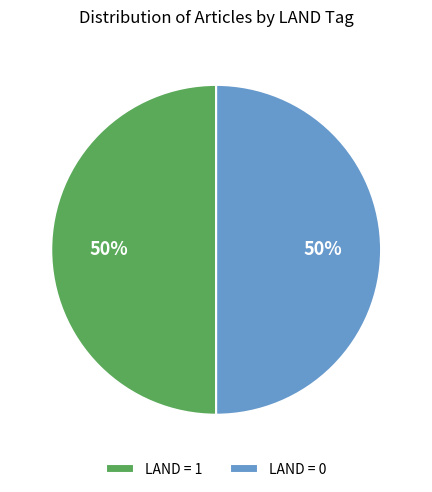

Is it true that LAND = 0 is 50% of the pie?

True